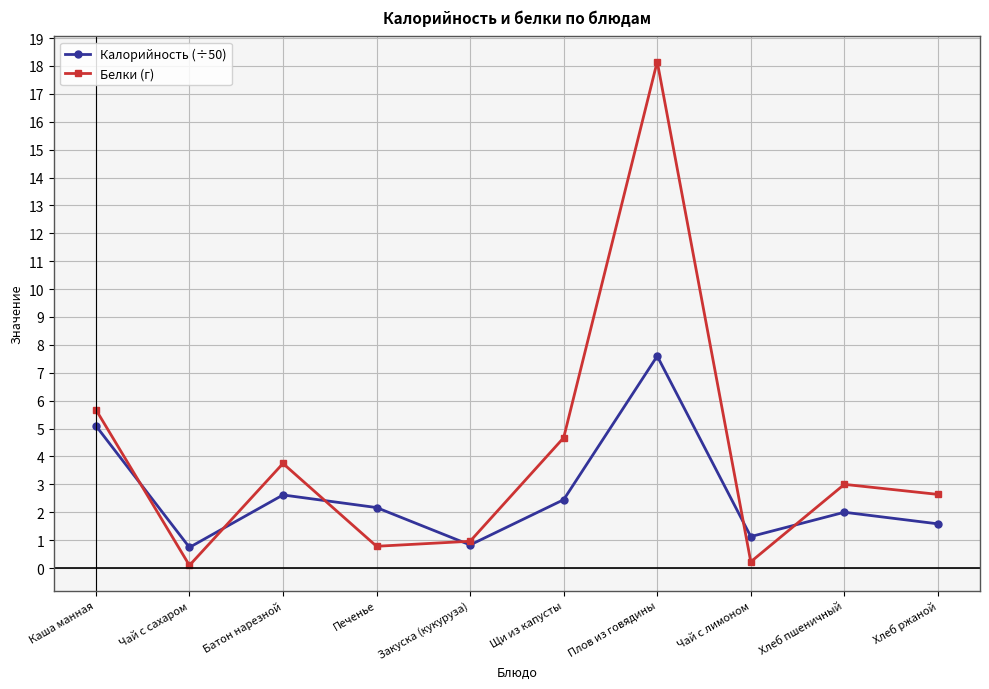

What is the difference between the maximum and second lowest values in the Калорийность (÷50) series?

6.8